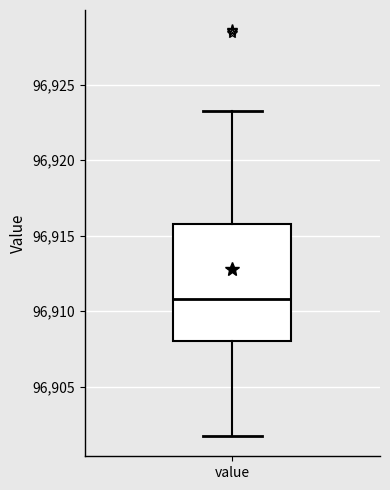

Transcribe this box plot: give where the median line is, the range the box spans, and where the two whiskers end, as read against the y-axis. The values are not printed on the chart, so give them approximately, as read against the axis.

median 96911.0, box 96908.0 to 96916.0, whiskers 96901.5 to 96923.5